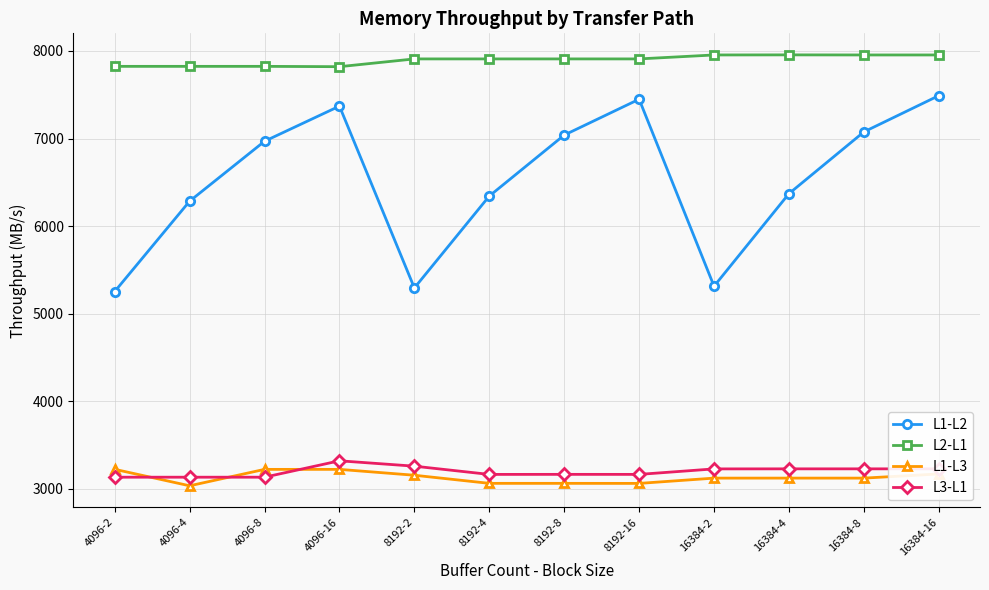

What is the difference between the maximum and minimum values in the L1-L2 series?

2236.9